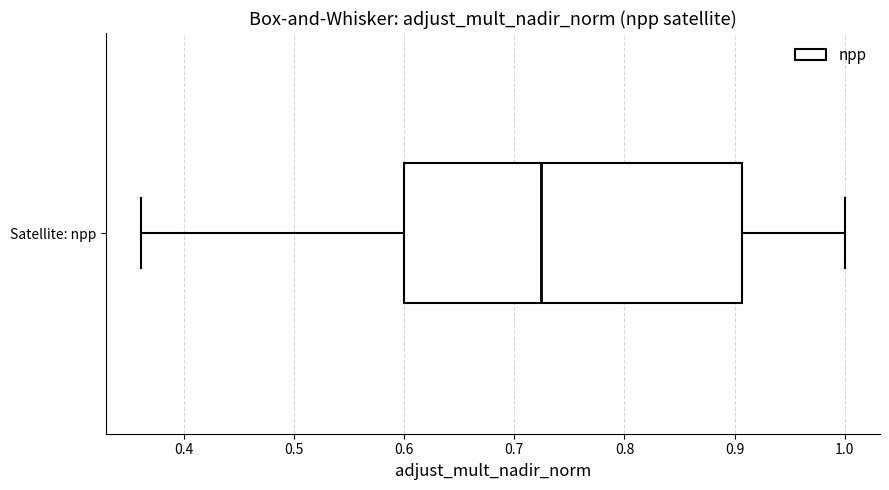

Where is the left edge of the box for Satellite: npp on the x-axis? The values are not printed on the chart, so give them approximately, as read against the axis.

0.60